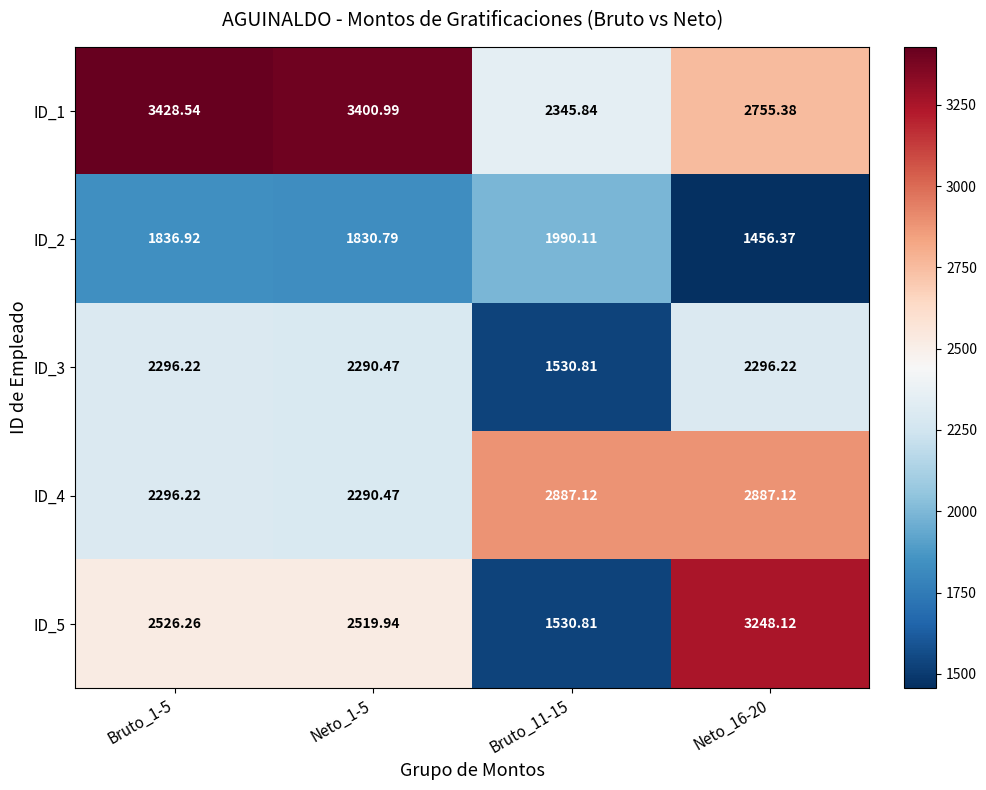

Is the value of ID_1 at Bruto_11-15 greater than the value of ID_5 at Bruto_11-15?

Yes